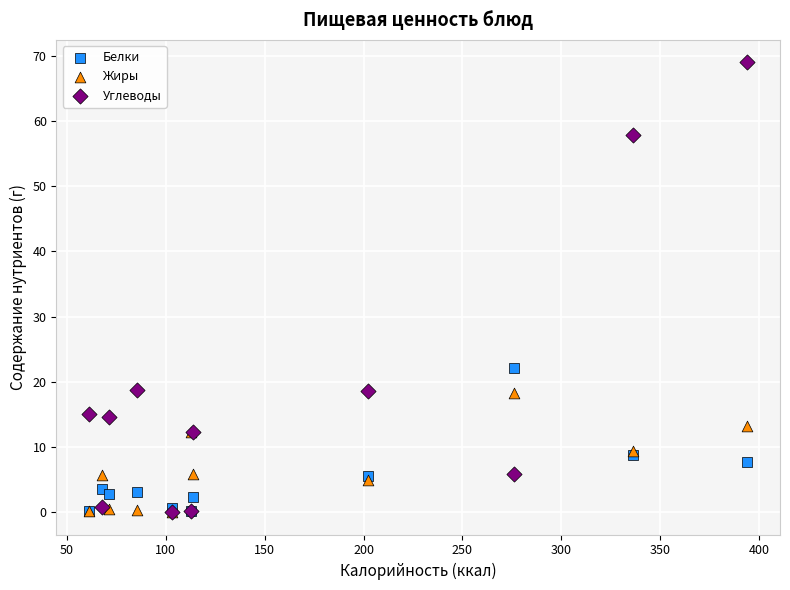

What are all the series names shown in the legend?

Белки, Жиры, Углеводы